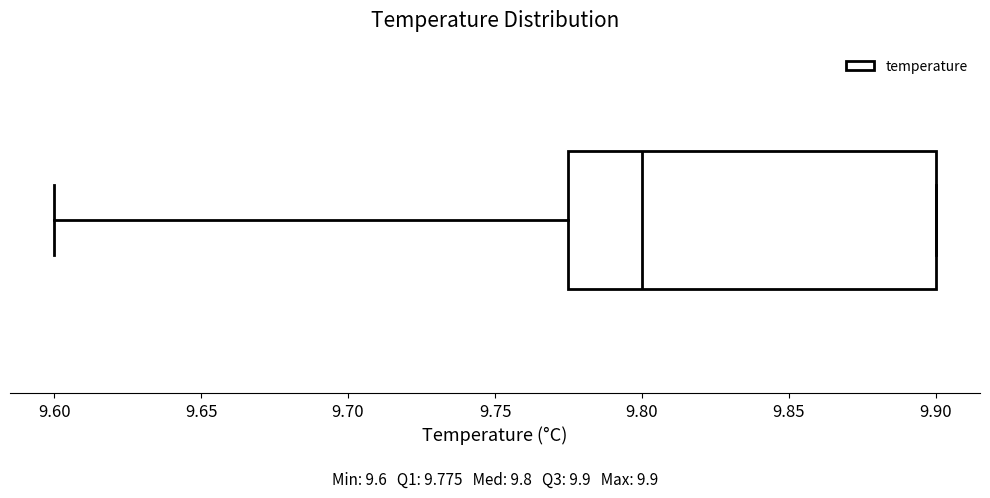

Transcribe this box plot: give where the median line is, the range the box spans, and where the two whiskers end, as read against the x-axis. The values are not printed on the chart, so give them approximately, as read against the axis.

median 9.800, box 9.775 to 9.900, whiskers 9.600 to 9.900